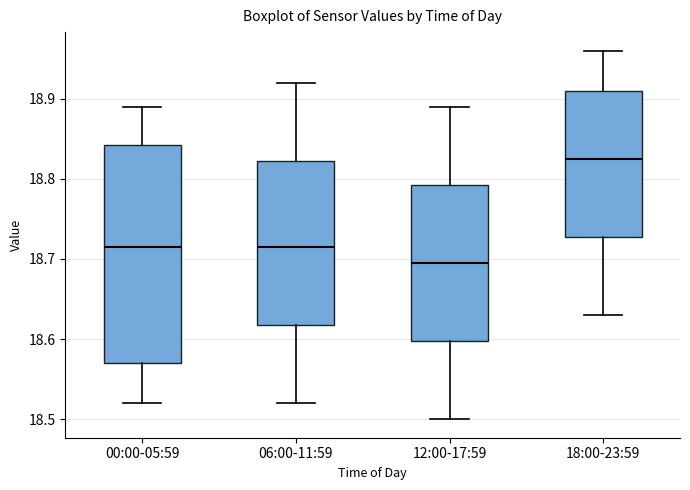

Reading left to right, read every box against the y-axis: the position of its median line, the range the box covers, and the ends of its whiskers. The values are not printed on the chart, so give them approximately, as read against the axis.

00:00-05:59: median 18.72, box 18.57 to 18.84, whiskers 18.52 to 18.89
06:00-11:59: median 18.72, box 18.62 to 18.82, whiskers 18.52 to 18.92
12:00-17:59: median 18.70, box 18.60 to 18.79, whiskers 18.50 to 18.89
18:00-23:59: median 18.83, box 18.73 to 18.91, whiskers 18.63 to 18.96